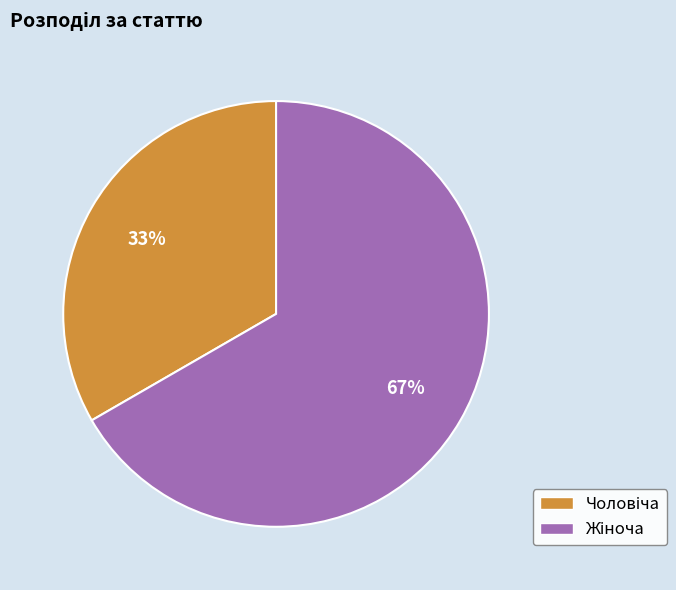

To the nearest percent, what is the average slice percentage?

50%